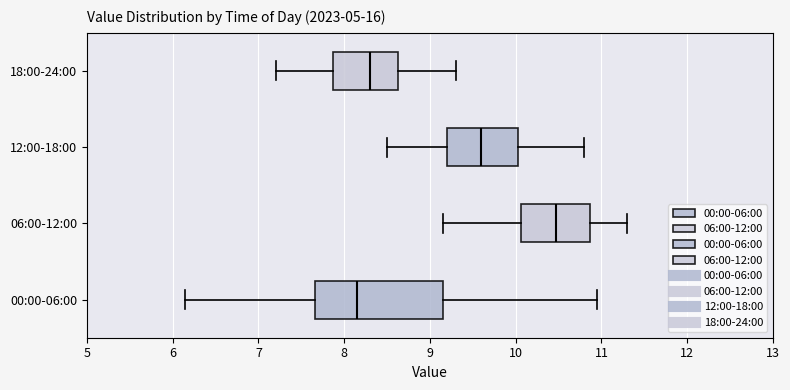

Where is the right edge of the box for 06:00-12:00 on the x-axis? The values are not printed on the chart, so give them approximately, as read against the axis.

10.9